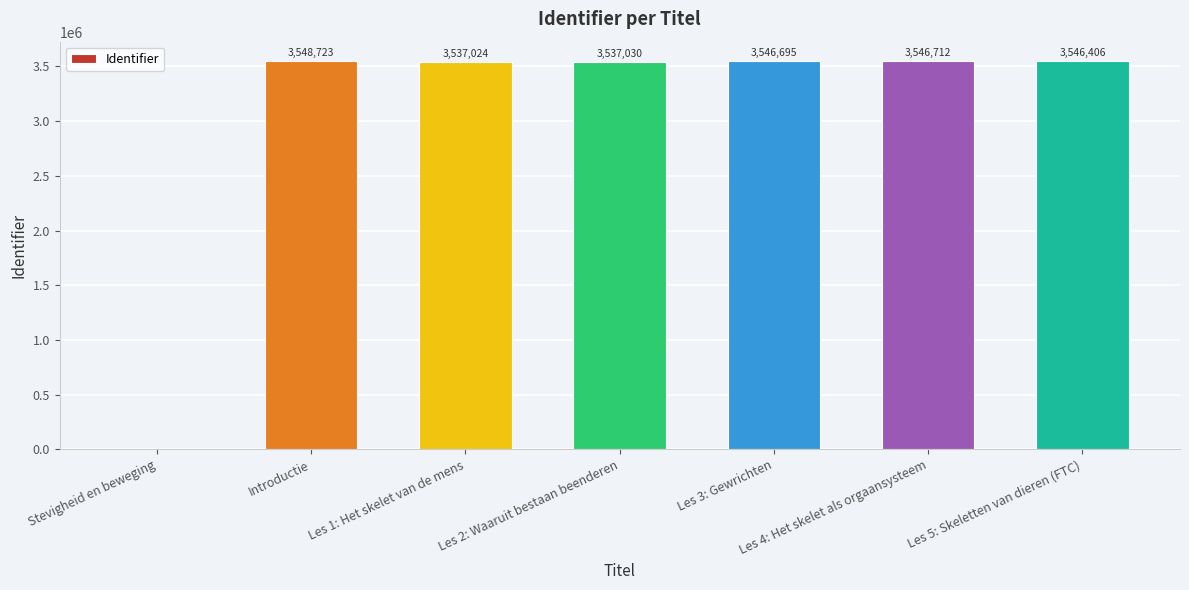

How many positive values are there?

6